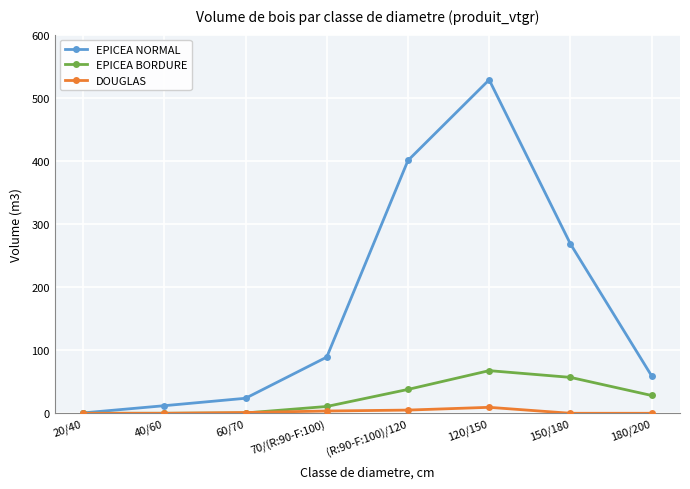

What is the lowest value of the EPICEA NORMAL series?

0.6